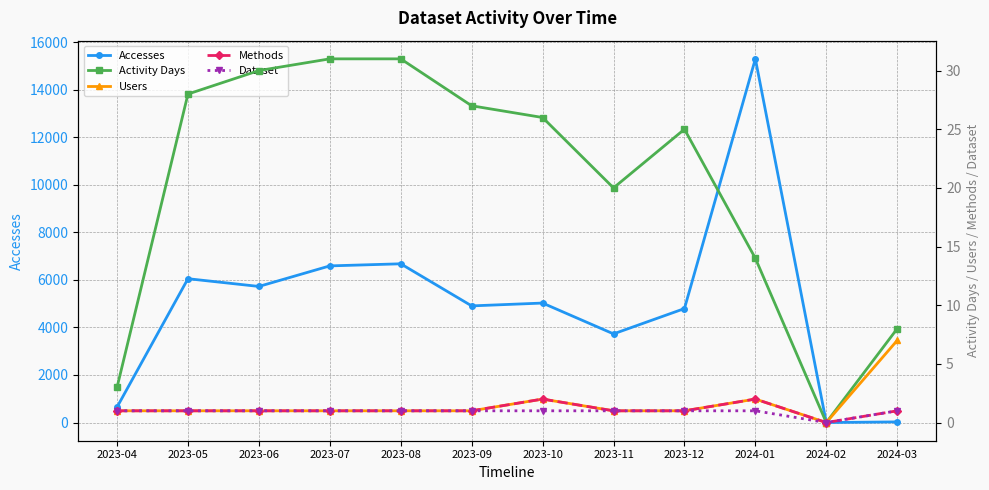

What are all the series names shown in the legend?

Accesses, Activity Days, Users, Methods, Dataset